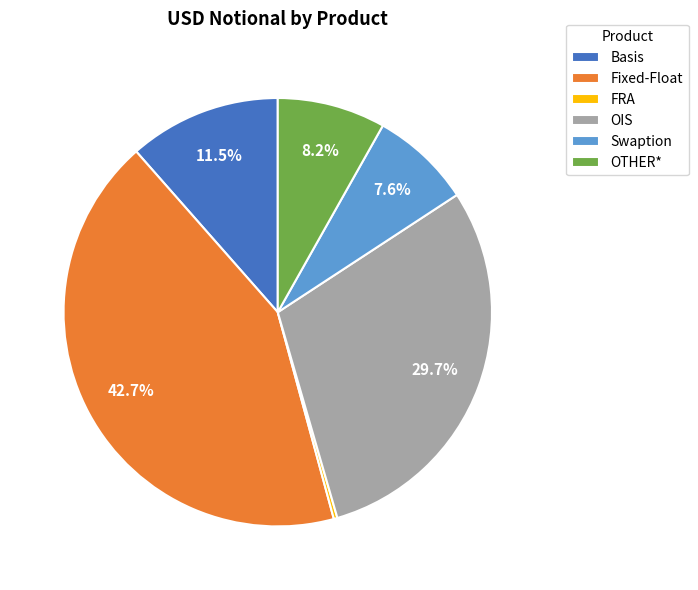

The Basis slice represents 3% of the pie. True or false?

False